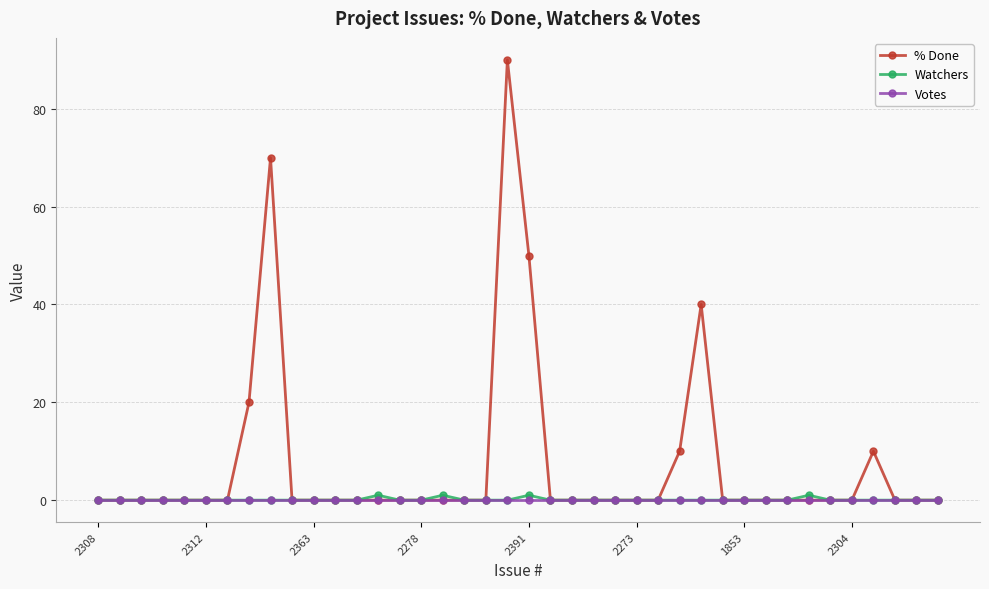

What is the difference between the second highest and minimum values in the % Done series?

70